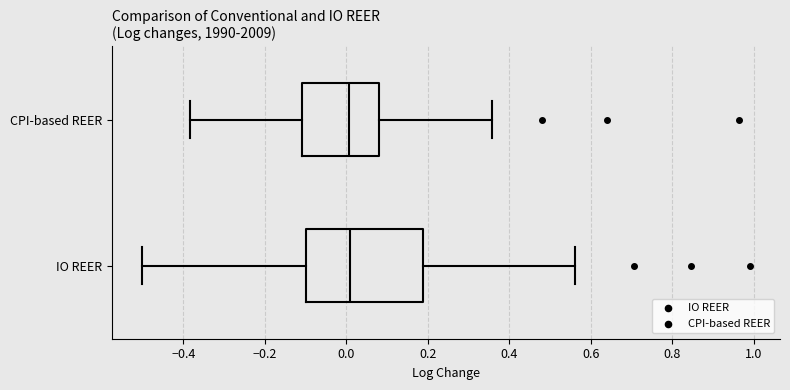

Which box is the widest, from its left edge to its right edge?

IO REER